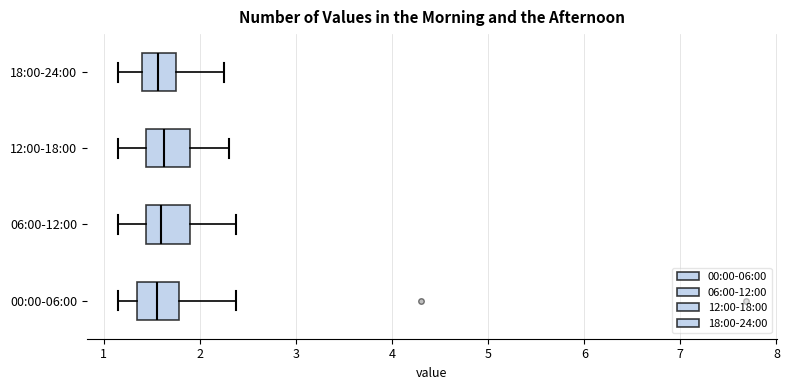

Where is the left edge of the box for 12:00-18:00 on the x-axis? The values are not printed on the chart, so give them approximately, as read against the axis.

1.4